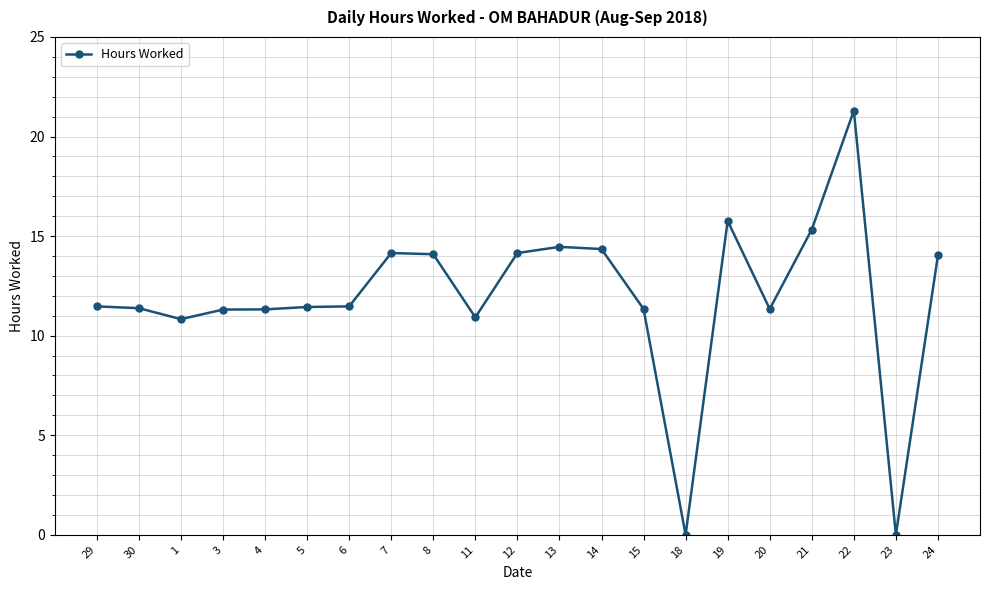

Which has a higher value, 29 or 12?

12